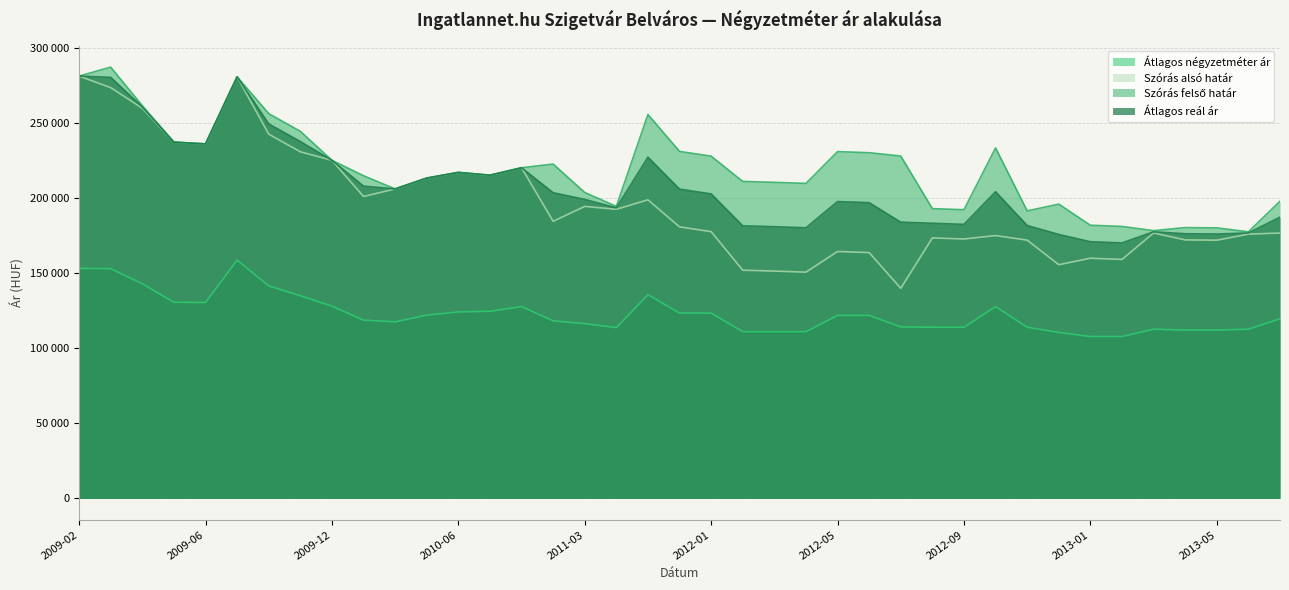

How many categories are shown in the chart?

39